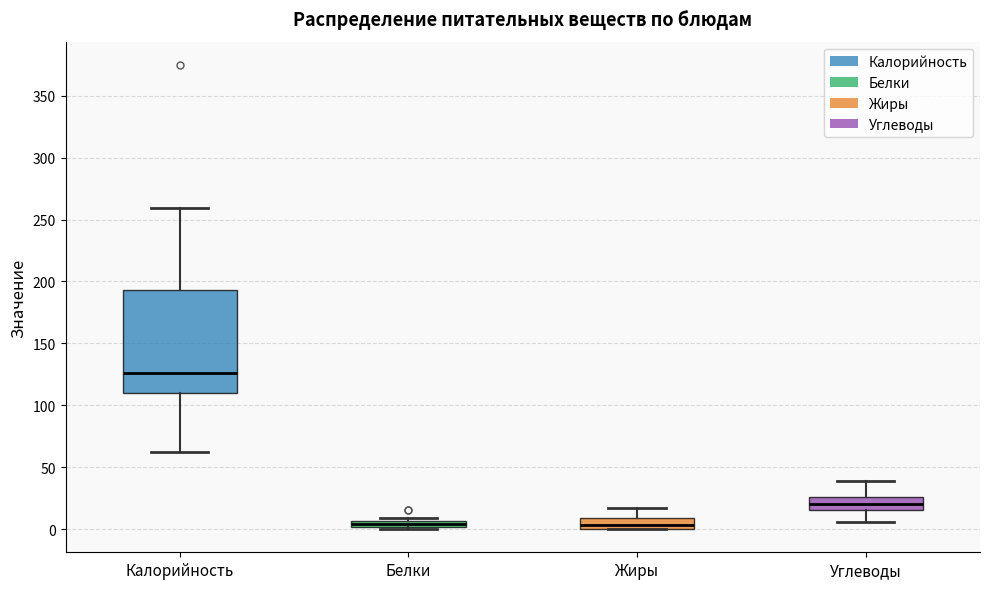

Where does the upper whisker of the box for Жиры end on the y-axis? The values are not printed on the chart, so give them approximately, as read against the axis.

15